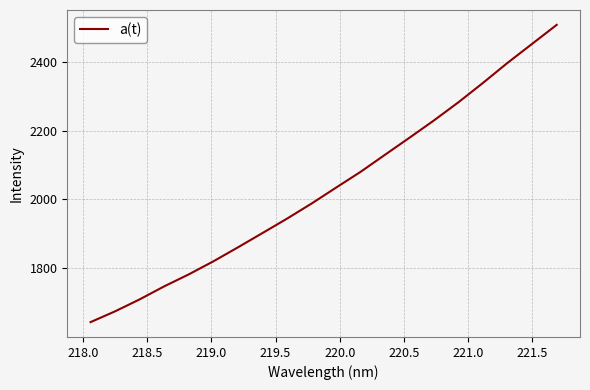

True or false: the data has more than 1 interior local peaks.

False